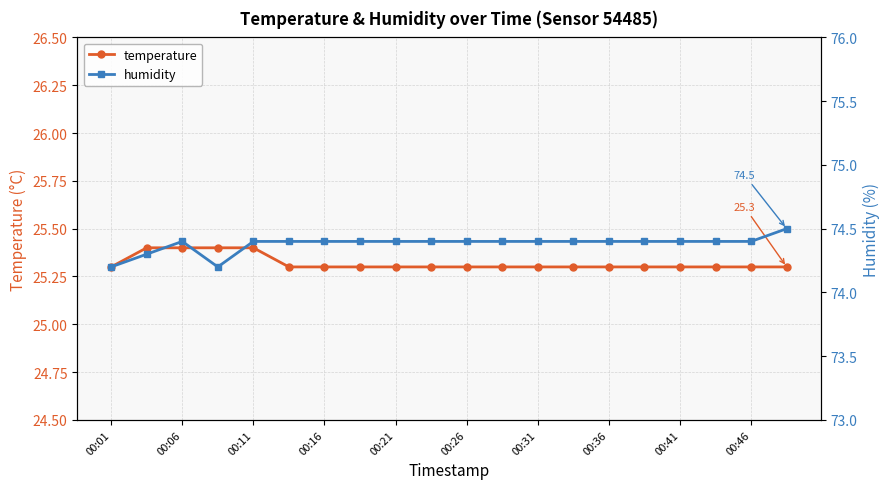

Is it true that temperature equals 16.6 at 00:36?

False